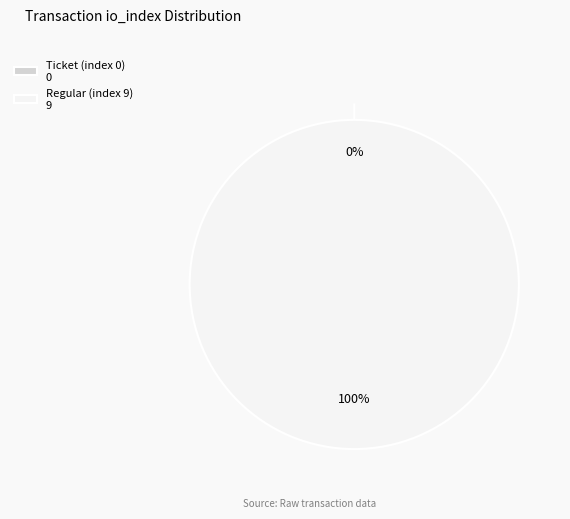

To the nearest percent, what portion does Regular (index 9) represent?

100%